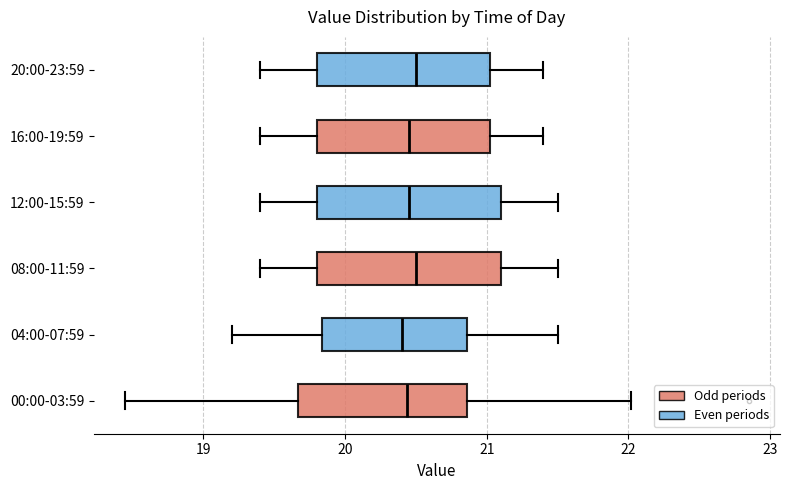

Where is the right edge of the box for 16:00-19:59 on the x-axis? The values are not printed on the chart, so give them approximately, as read against the axis.

21.0